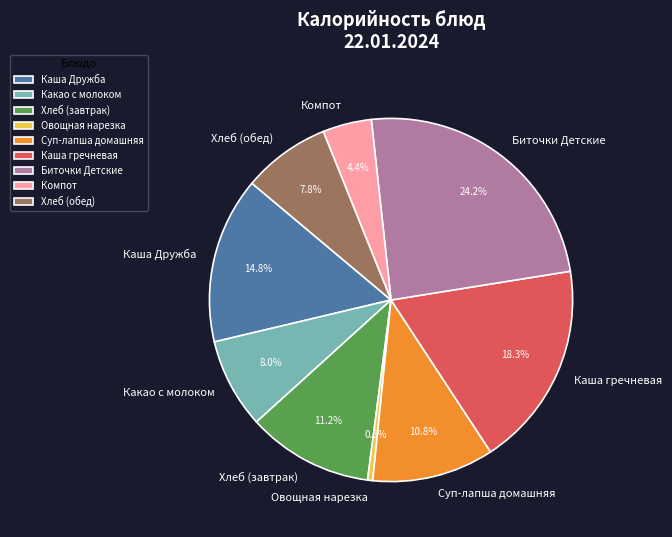

How many segments does this pie chart have?

9